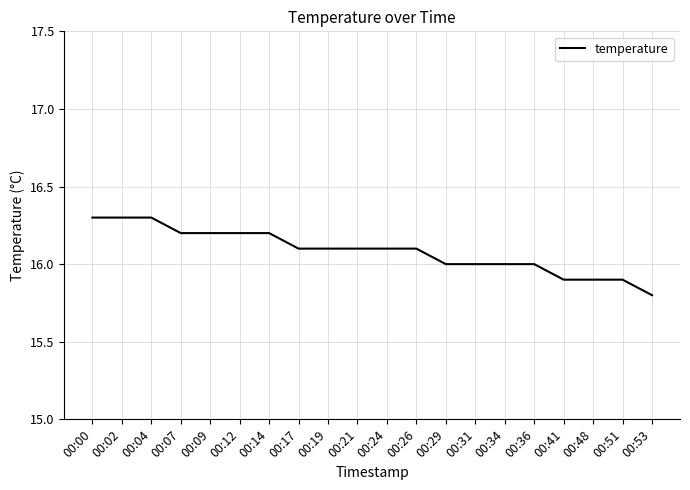

Read the value at 00:09.

16.2